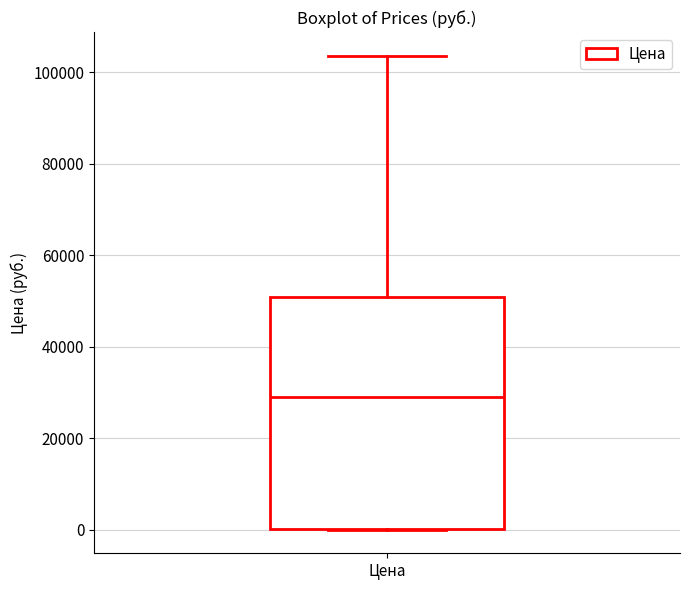

Read this box plot against the y-axis: the position of the median line, the range covered by the box, and the ends of both whiskers. The values are not printed on the chart, so give them approximately, as read against the axis.

median 30000, box 0 to 50000, whiskers 0 to 104000